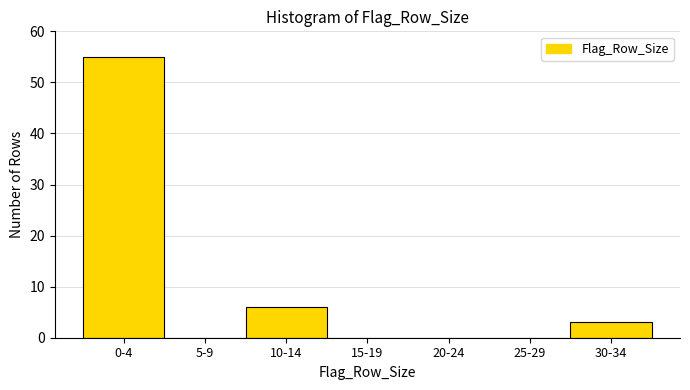

Reading right to left, list all the values displayed in this chart.

30-34=3	25-29=0	20-24=0	15-19=0	10-14=6	5-9=0	0-4=55